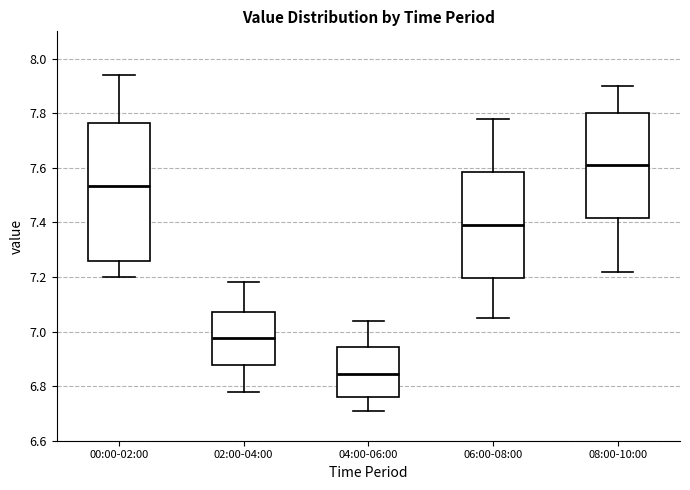

Comparing the boxes themselves (not the whiskers), which one is the tallest?

00:00-02:00